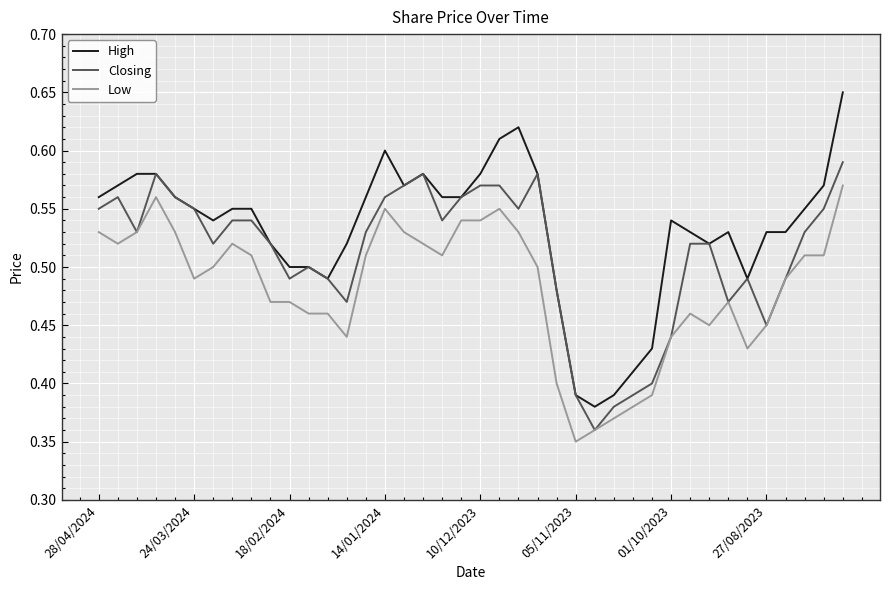

What is the difference between the maximum and minimum values in the Low series?

0.2